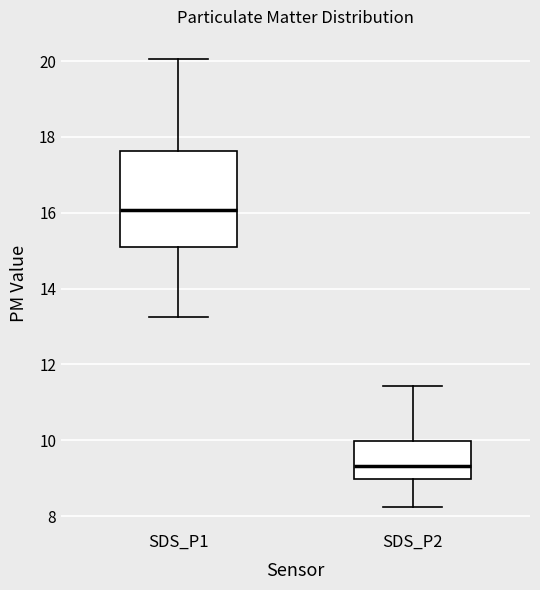

Where does the upper whisker of the box for SDS_P1 end on the y-axis? The values are not printed on the chart, so give them approximately, as read against the axis.

20.0